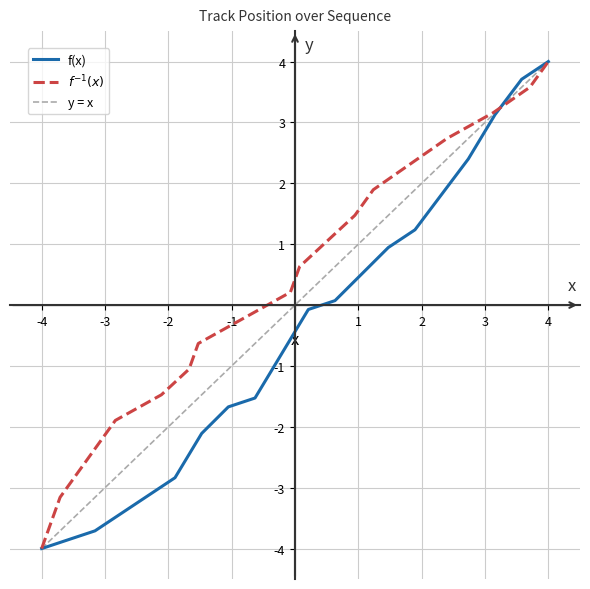

True or false: the data shows -0.8 at 23.

True